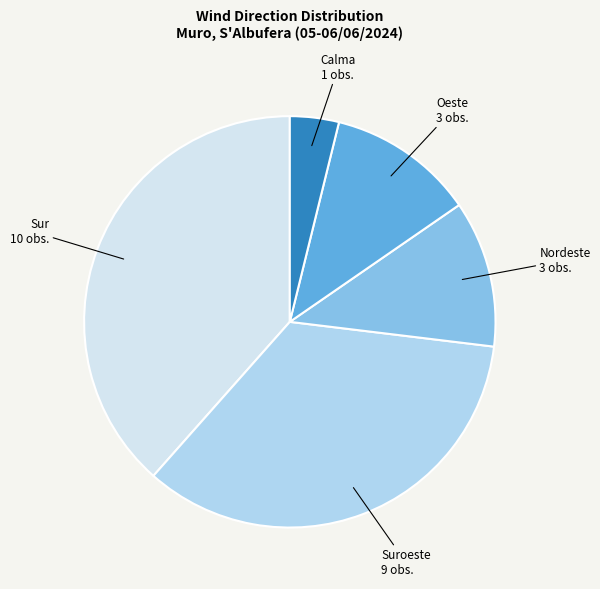

Is there a majority slice in this chart?

No